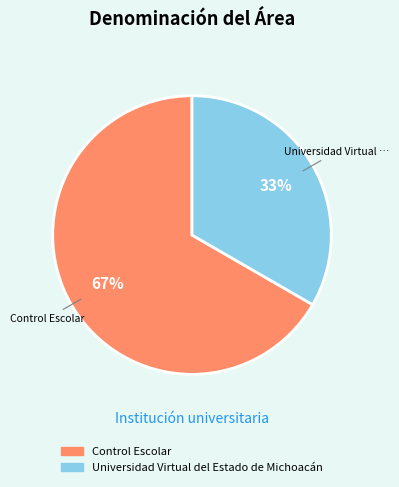

Which slice is the smallest?

Universidad Virtual del Estado de Michoacán